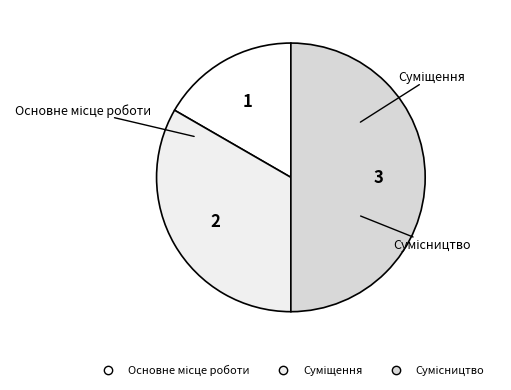

Is Сумісництво the majority of the pie?

No